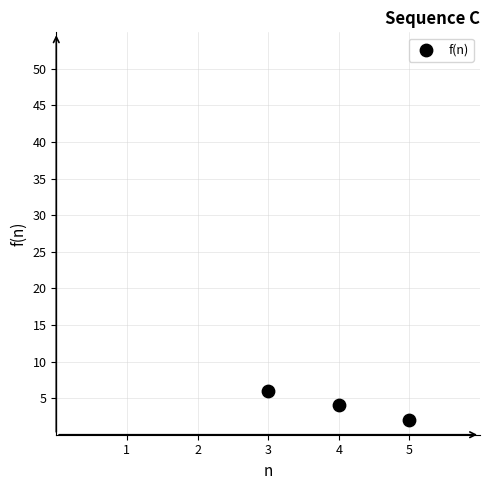

What is the average X value?

4